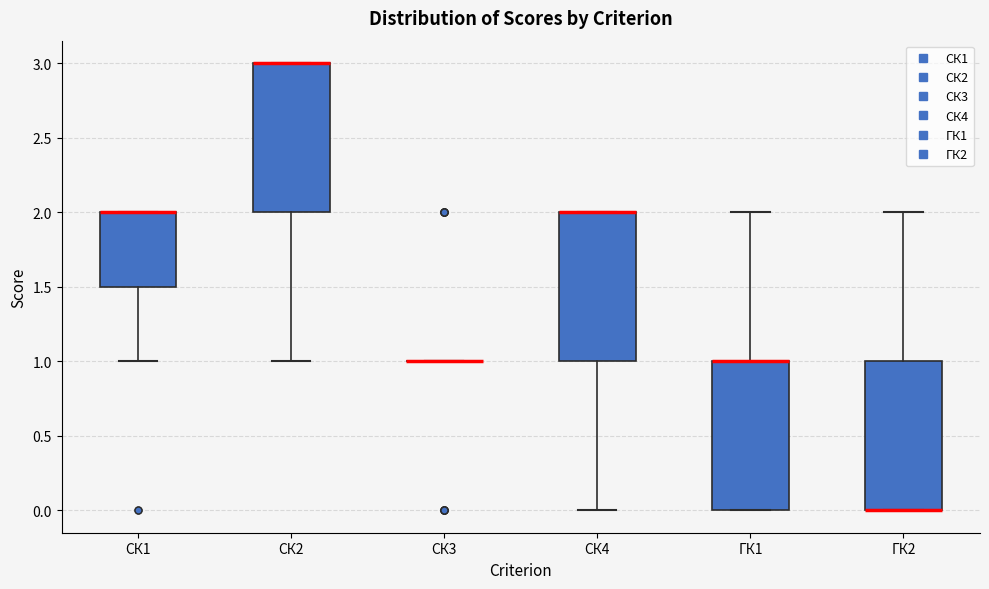

Reading left to right, read every box against the y-axis: the position of its median line, the range the box covers, and the ends of its whiskers. The values are not printed on the chart, so give them approximately, as read against the axis.

СК1: median 2.0 (drawn on the box's upper edge), box 1.5 to 2.0, whiskers 1.0 to 2.0
СК2: median 3.0 (drawn on the box's upper edge), box 2.0 to 3.0, whiskers 1.0 to 3.0
СК3: box collapsed to a line at 1.0, whiskers 1.0 to 1.0
СК4: median 2.0 (drawn on the box's upper edge), box 1.0 to 2.0, whiskers 0.0 to 2.0
ГК1: median 1.0 (drawn on the box's upper edge), box 0.0 to 1.0, whiskers 0.0 to 2.0
ГК2: median 0.0 (drawn on the box's lower edge), box 0.0 to 1.0, whiskers 0.0 to 2.0